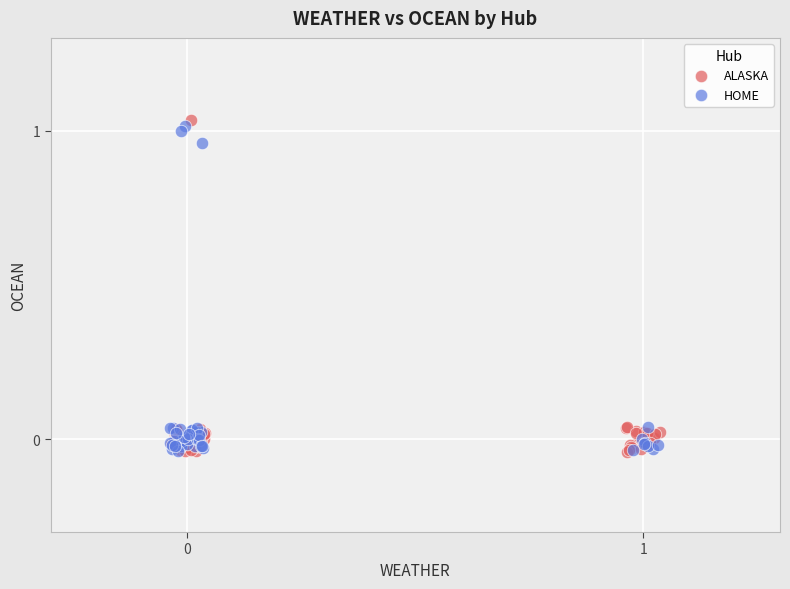

Which series has the largest Y range (max minus min)?

ALASKA